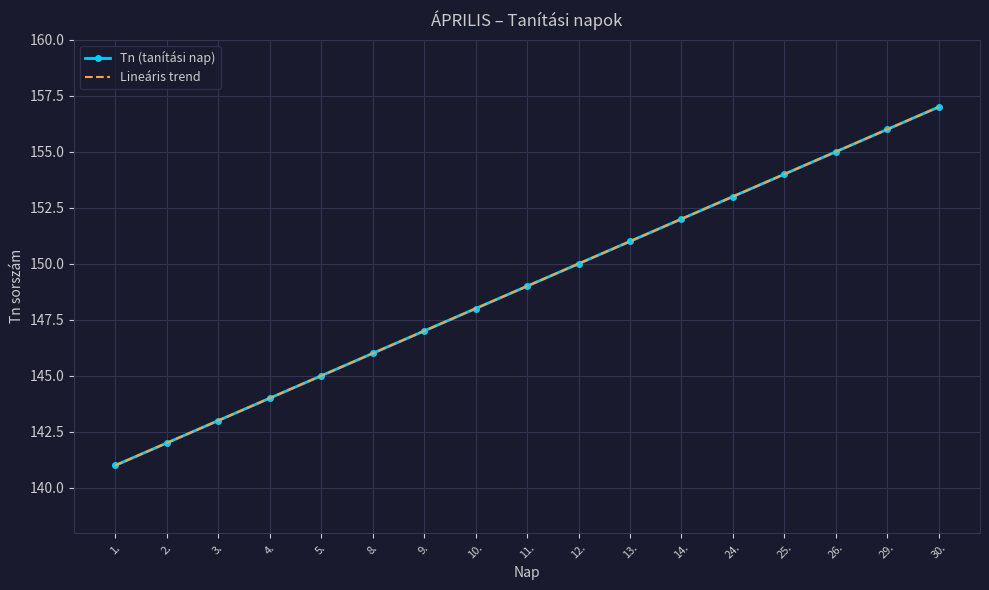

How many distinct data groups are displayed?

2